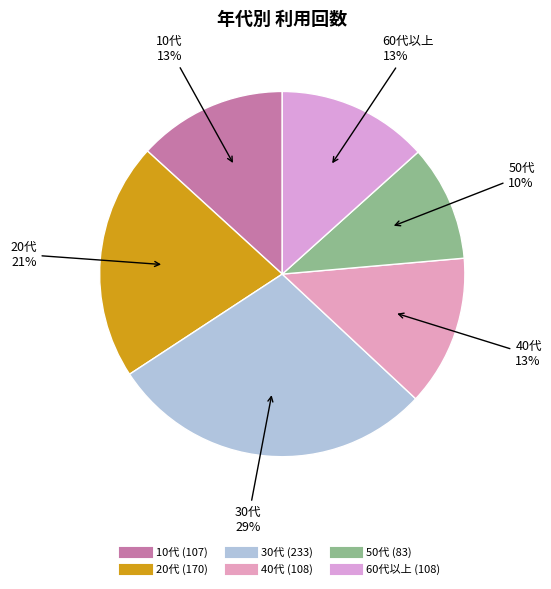

True or false: 20代 accounts for 26% of the total.

False